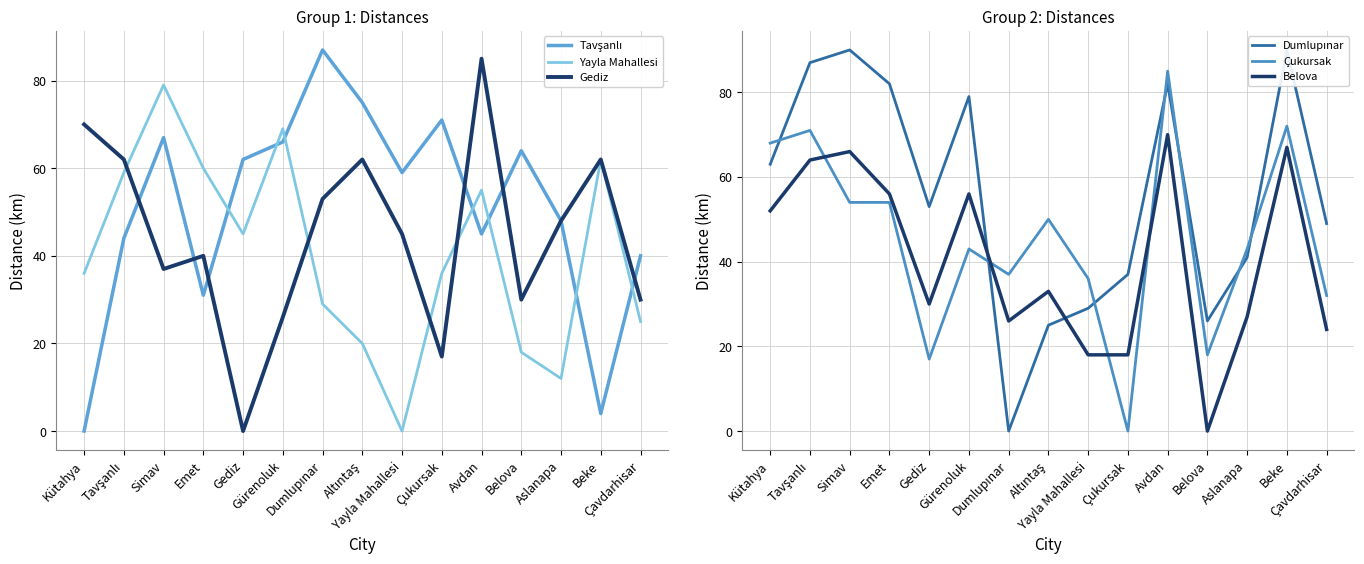

How many values in the Belova series are below 33?

7